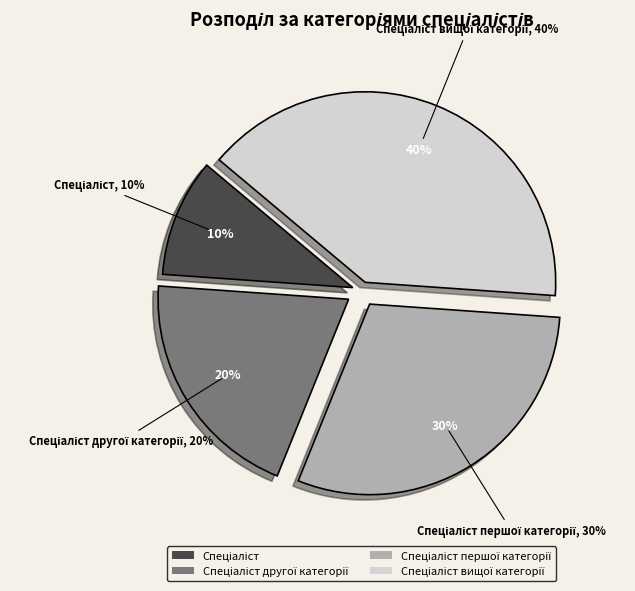

Is there a majority slice in this chart?

No